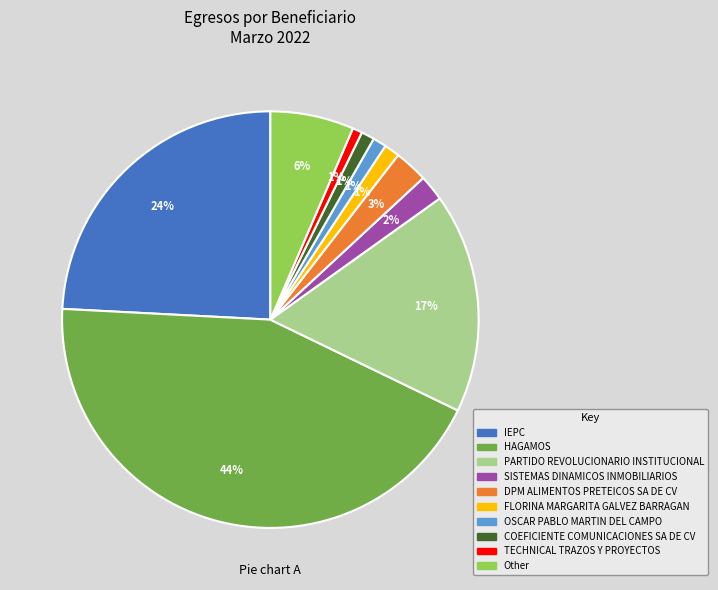

The PARTIDO REVOLUCIONARIO INSTITUCIONAL slice represents 17% of the pie. True or false?

True